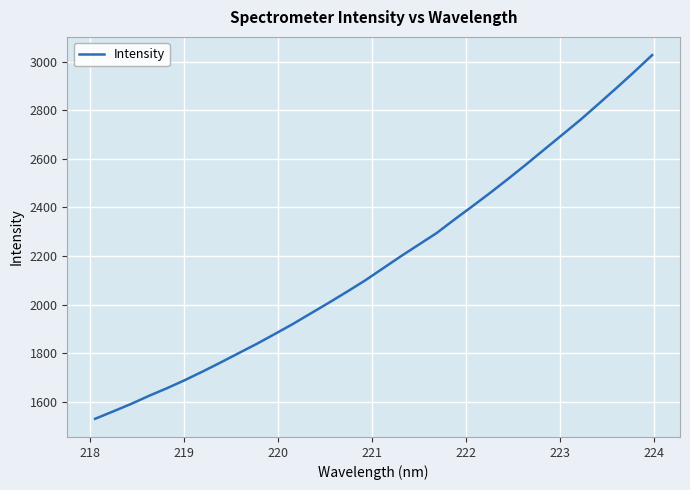

What is the greatest value displayed?

3026.5